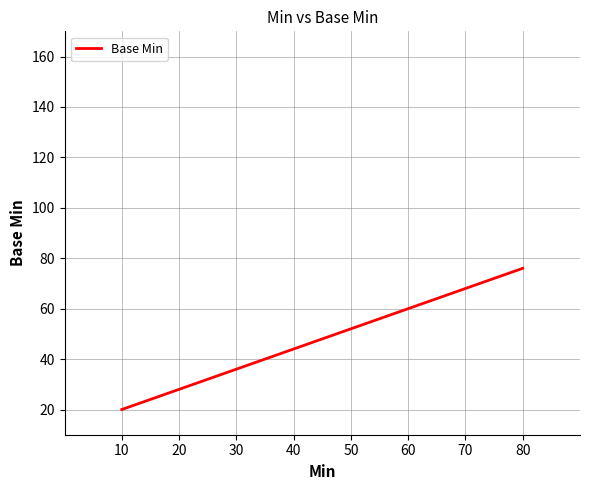

The chart shows a value of 20 at 10. True or false?

True